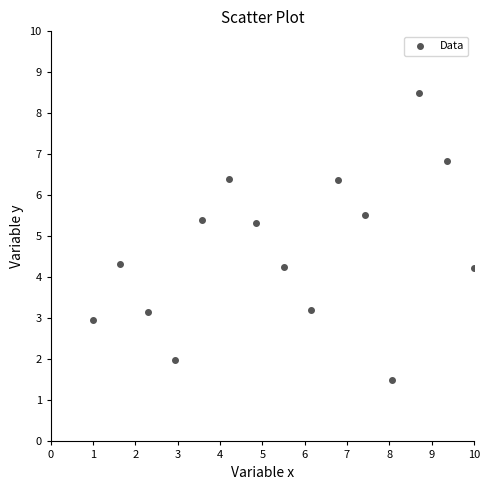

What is the range of Y values (max minus min)?

7.0